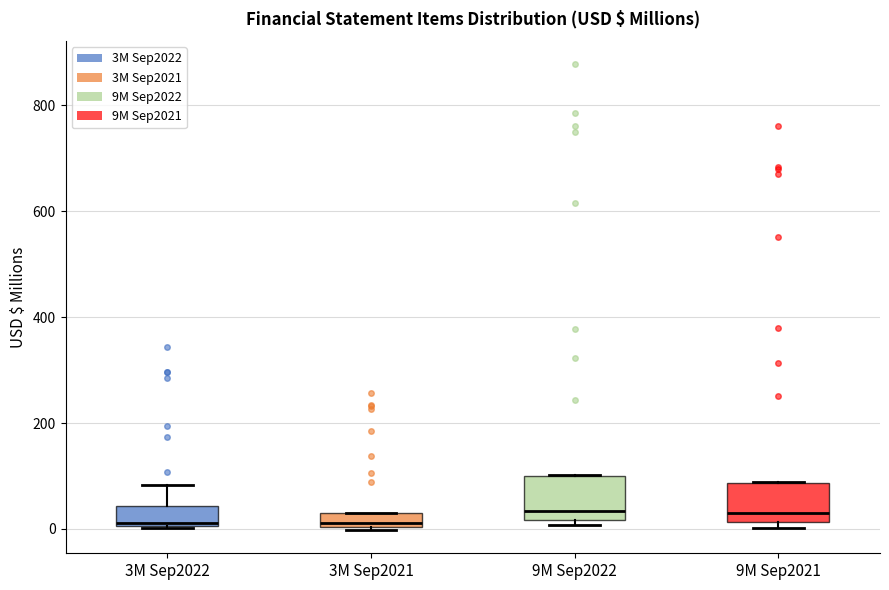

Where is the lower edge of the box for 9M Sep2022 on the y-axis? The values are not printed on the chart, so give them approximately, as read against the axis.

20